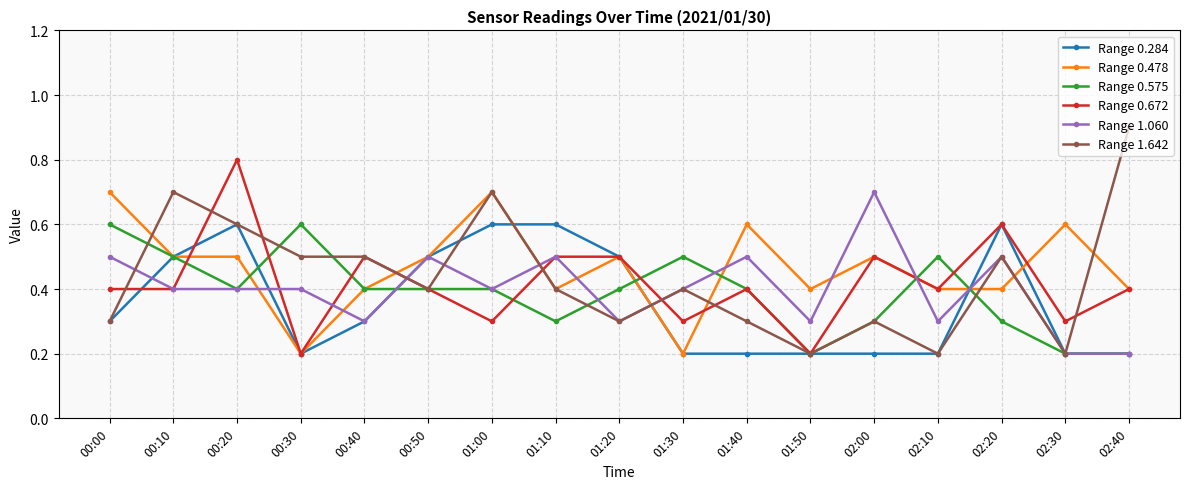

What is the minimum value for Range 0.478?

0.2